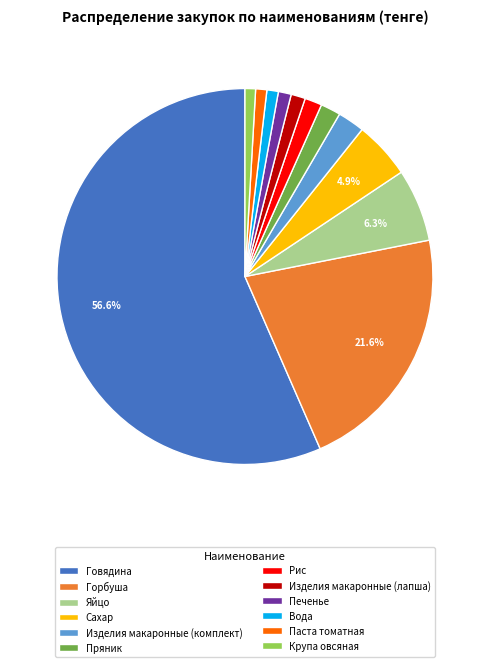

What is the majority slice?

Говядина